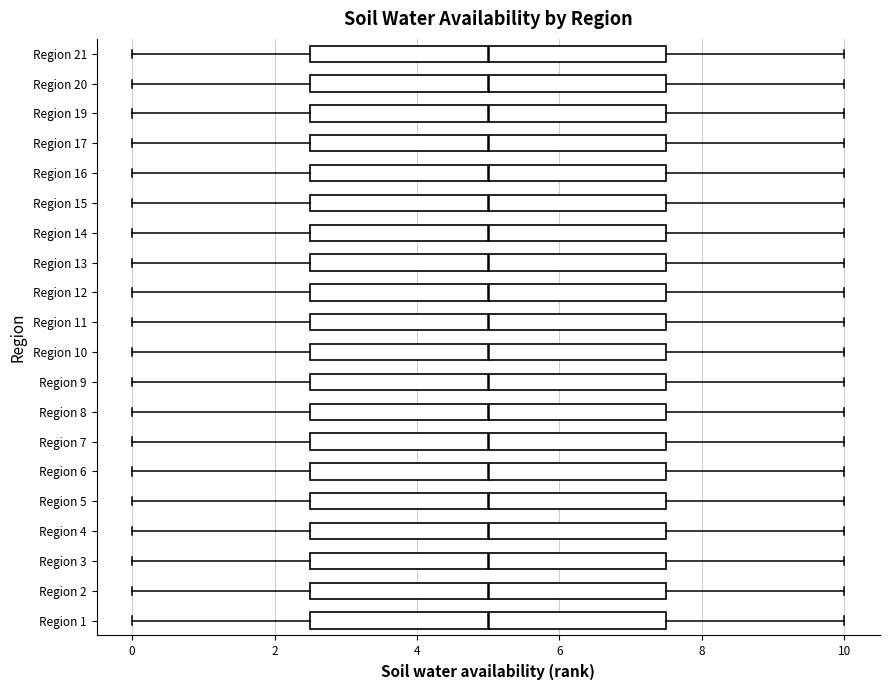

Where does the median line of the box for Region 1 sit on the x-axis? The values are not printed on the chart, so give them approximately, as read against the axis.

5.0